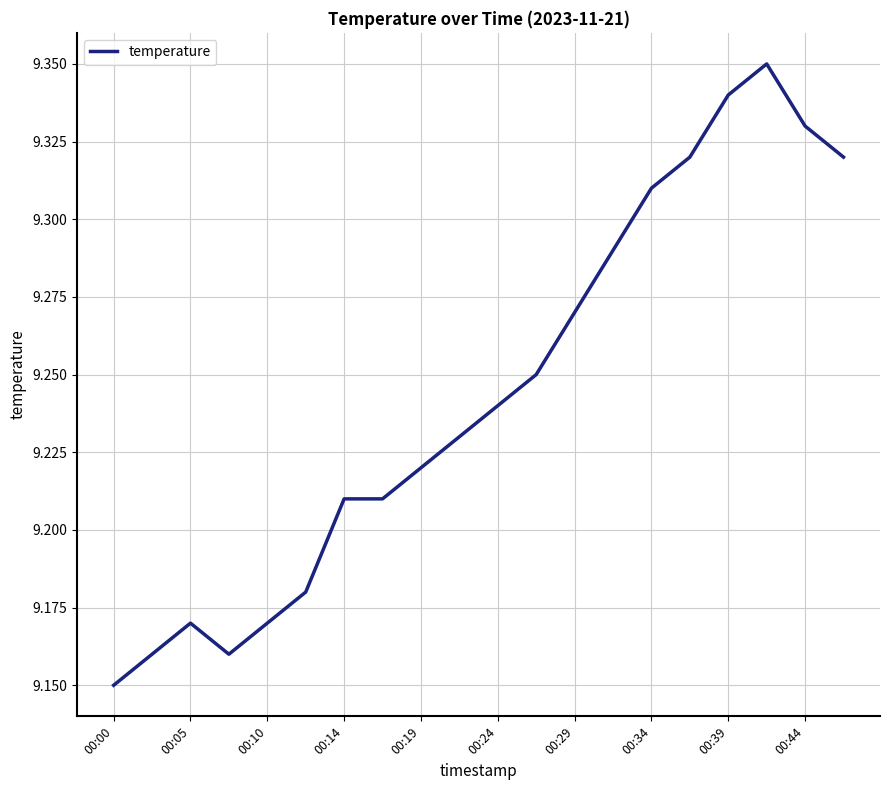

At which label is the value closest to 9?

00:00